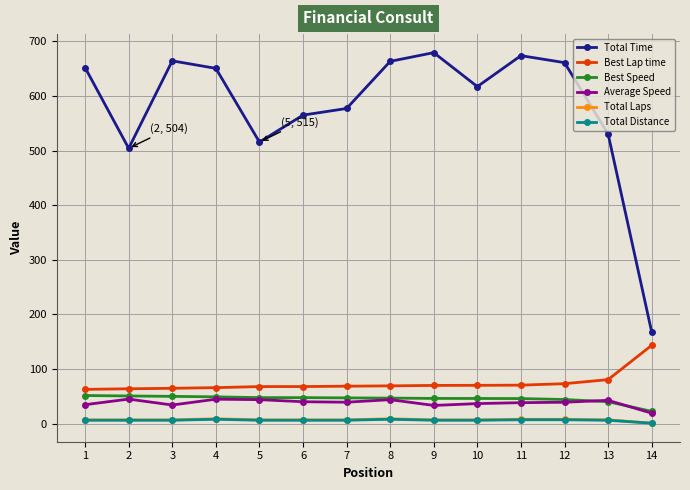

Is it true that Average Speed equals 40.2 at 6?

True